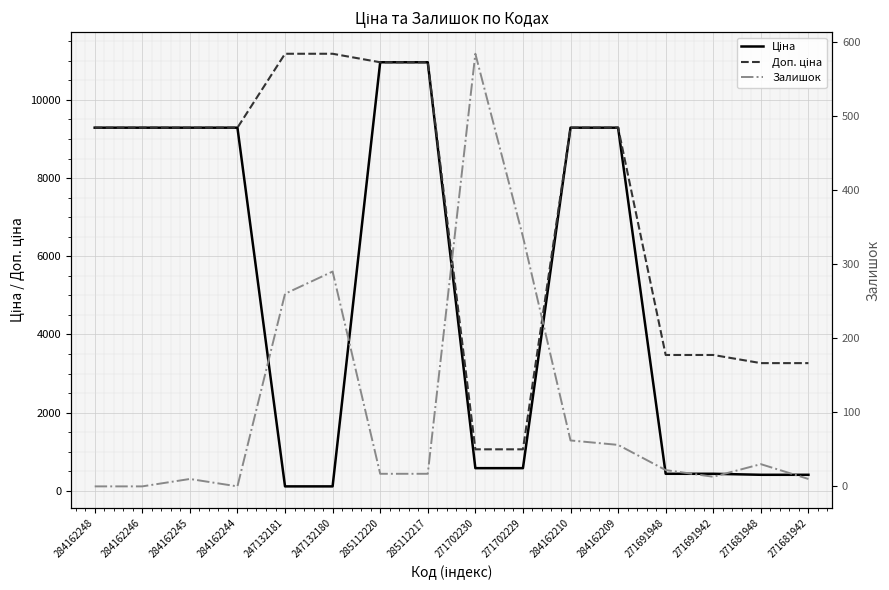

True or false: Ціна and Доп. ціна intersect in this chart.

False